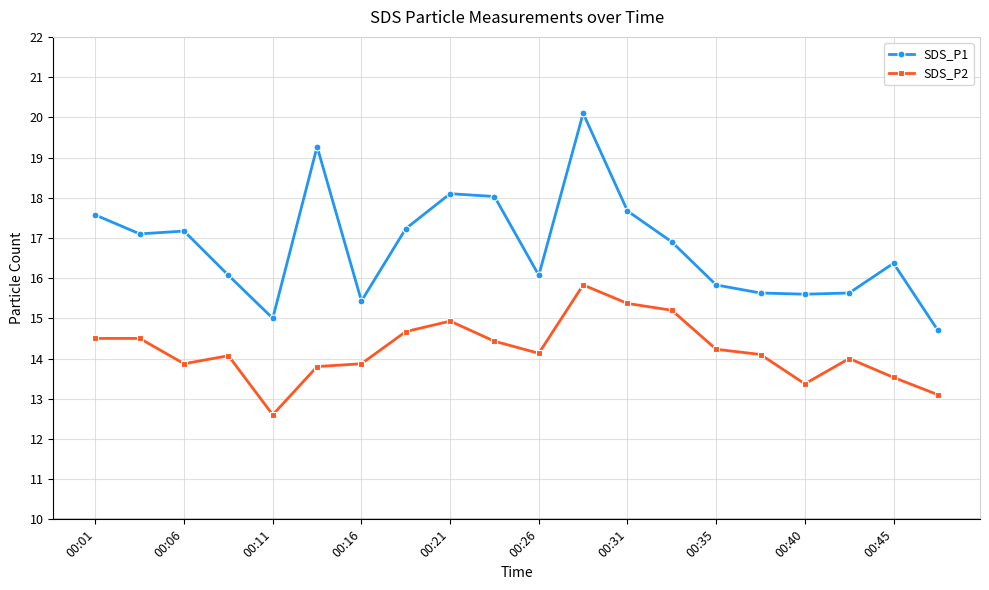

What is the greatest value displayed?

20.1